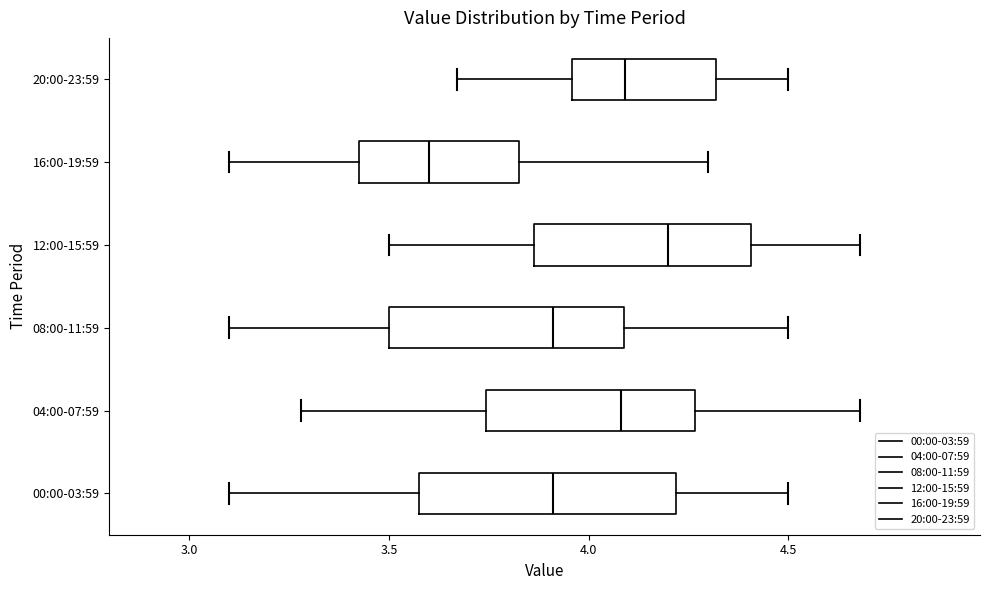

Reading bottom to top, transcribe this box plot: for each box, give where its median line is, the range the box spans, and where its two whiskers end, as read against the x-axis. The values are not printed on the chart, so give them approximately, as read against the axis.

00:00-03:59: median 3.90, box 3.60 to 4.20, whiskers 3.10 to 4.50
04:00-07:59: median 4.10, box 3.75 to 4.25, whiskers 3.30 to 4.70
08:00-11:59: median 3.90, box 3.50 to 4.10, whiskers 3.10 to 4.50
12:00-15:59: median 4.20, box 3.85 to 4.40, whiskers 3.50 to 4.70
16:00-19:59: median 3.60, box 3.45 to 3.85, whiskers 3.10 to 4.30
20:00-23:59: median 4.10, box 3.95 to 4.30, whiskers 3.65 to 4.50